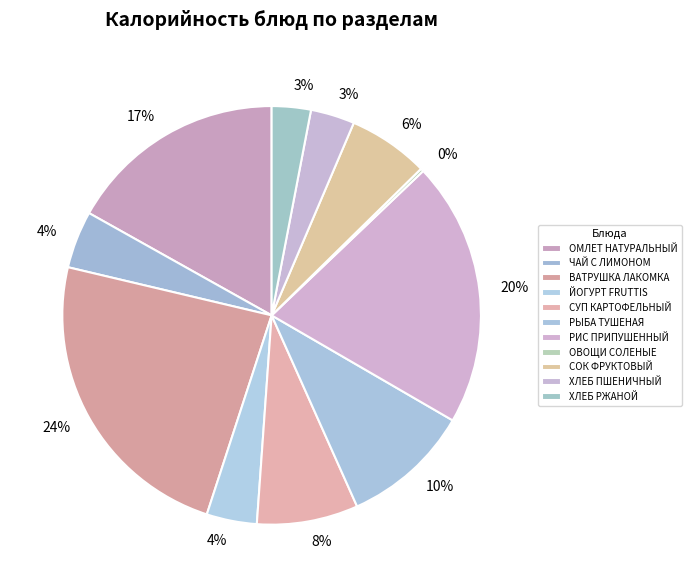

Is it true that ЧАЙ С ЛИМОНОМ is 4% of the pie?

True